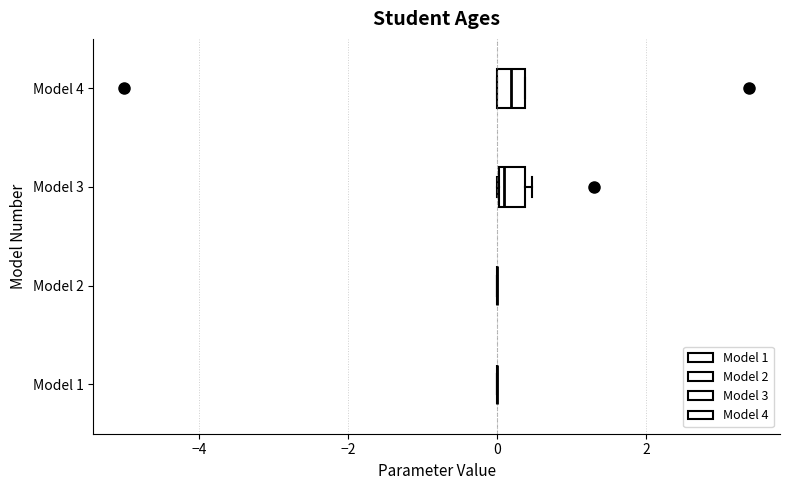

Reading bottom to top, read every box against the x-axis: the position of its median line, the range the box covers, and the ends of its whiskers. The values are not printed on the chart, so give them approximately, as read against the axis.

Model 1: box collapsed to a line at 0.0, whiskers 0.0 to 0.0
Model 2: box collapsed to a line at 0.0, whiskers 0.0 to 0.0
Model 3: median 0.0 (just right of the box's left edge), box 0.0 to 0.4, whiskers 0.0 to 0.4 (just right of the box's right edge)
Model 4: median 0.2, box 0.0 to 0.4, whiskers 0.0 to 0.4